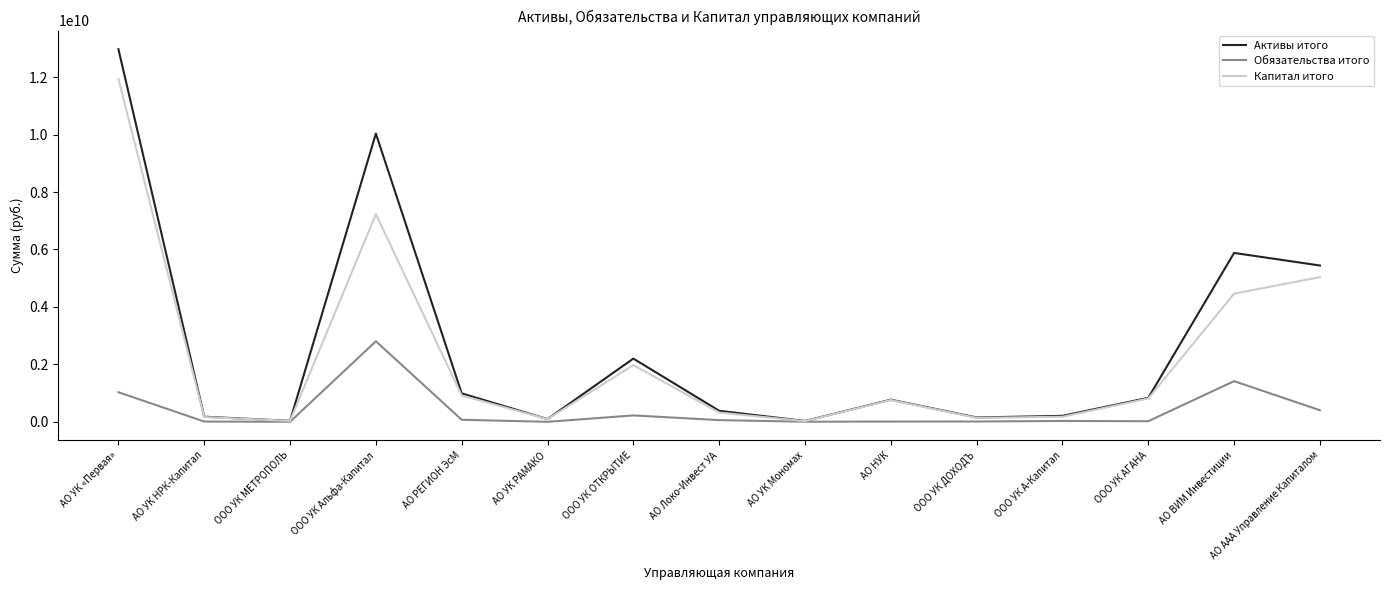

Which category has the highest value in the Обязательства итого series?

ООО УК Альфа-Капитал